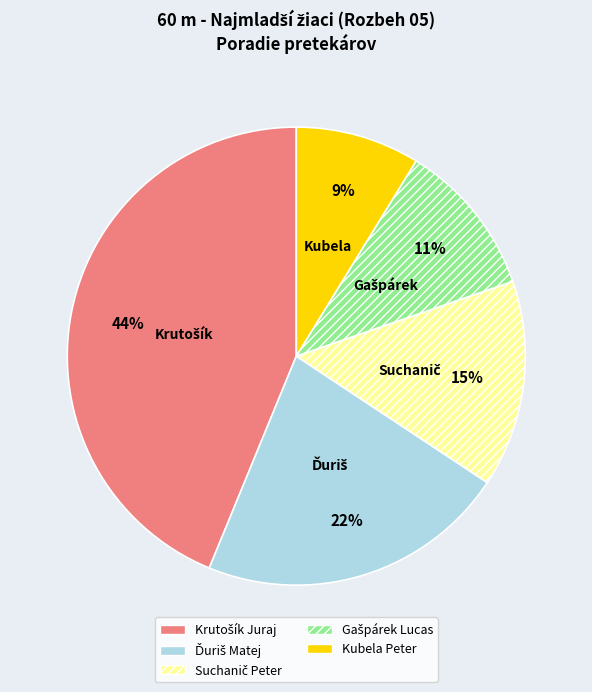

True or false: Kubela Peter accounts for 1% of the total.

False